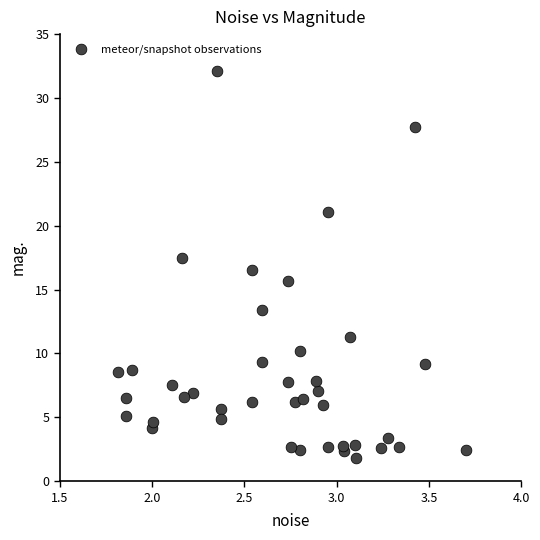

What is the range of Y values (max minus min)?

30.2